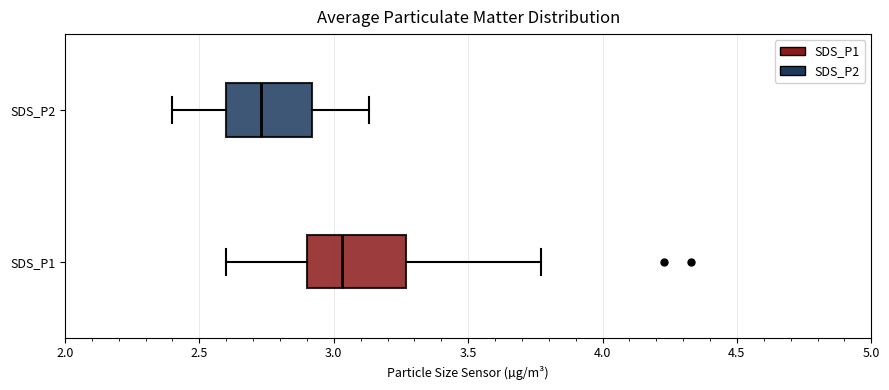

Where is the left edge of the box for SDS_P2 on the x-axis? The values are not printed on the chart, so give them approximately, as read against the axis.

2.60